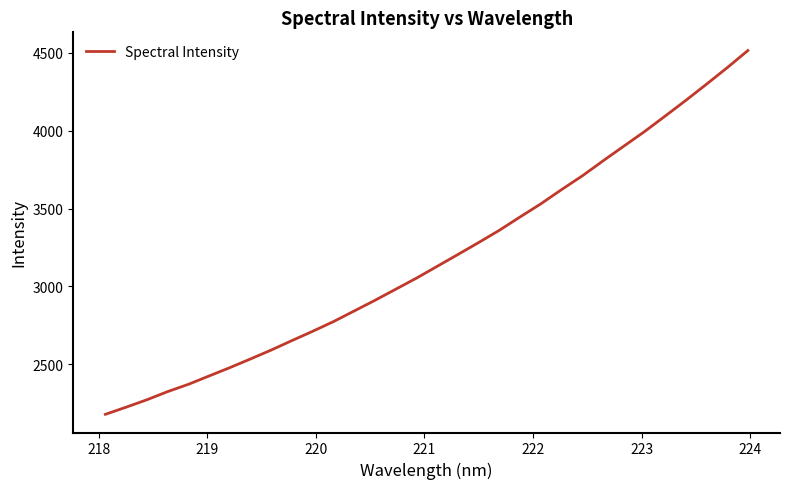

Reading right to left, extract all data points from this chart.

4515.5	4405.0	4299.0	4194.8	4093.8	3993.8	3900.1	3805.9	3709.6	3621.4	3529.9	3445.9	3360.1	3281.4	3204.4	3128.5	3052.6	2981.4	2910.2	2841.7	2773.5	2711.3	2651.7	2590.7	2533.4	2477.3	2423.8	2370.0	2323.2	2270.6	2223.1	2177.2